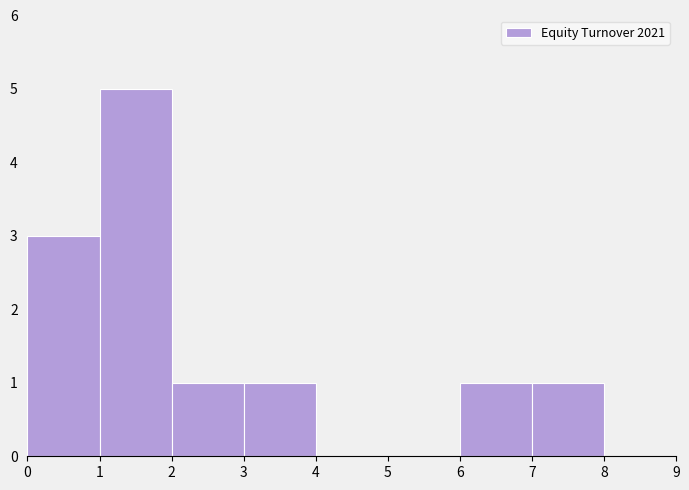

Reading left to right, list every bar in this chart as the range it spans on the x-axis followed by its height. The values are not printed on the chart, so give them approximately, as read against the axis.

0 to 1: 3
1 to 2: 5
2 to 3: 1
3 to 4: 1
4 to 5: 0
5 to 6: 0
6 to 7: 1
7 to 8: 1
8 to 9: 0